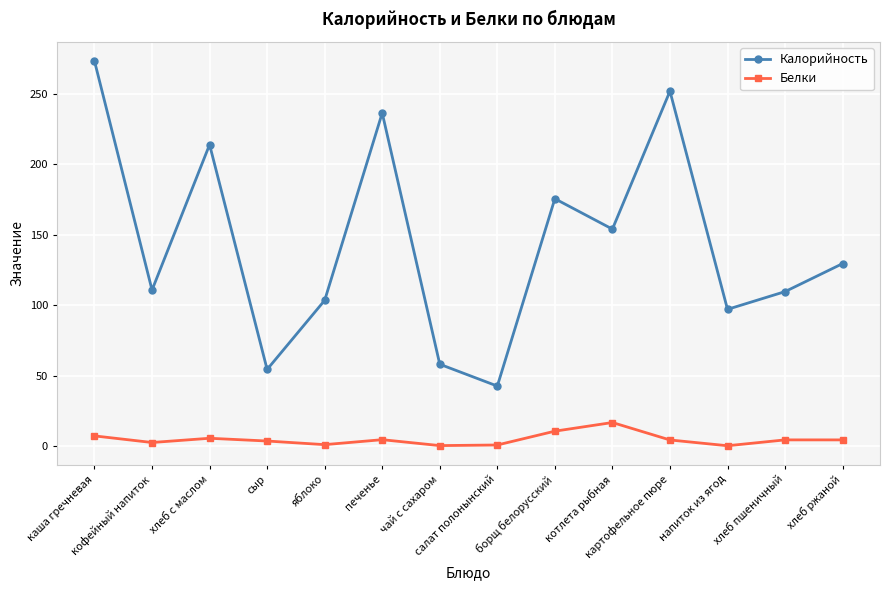

Rank the series at печенье from highest to lowest value.

Калорийность, Белки